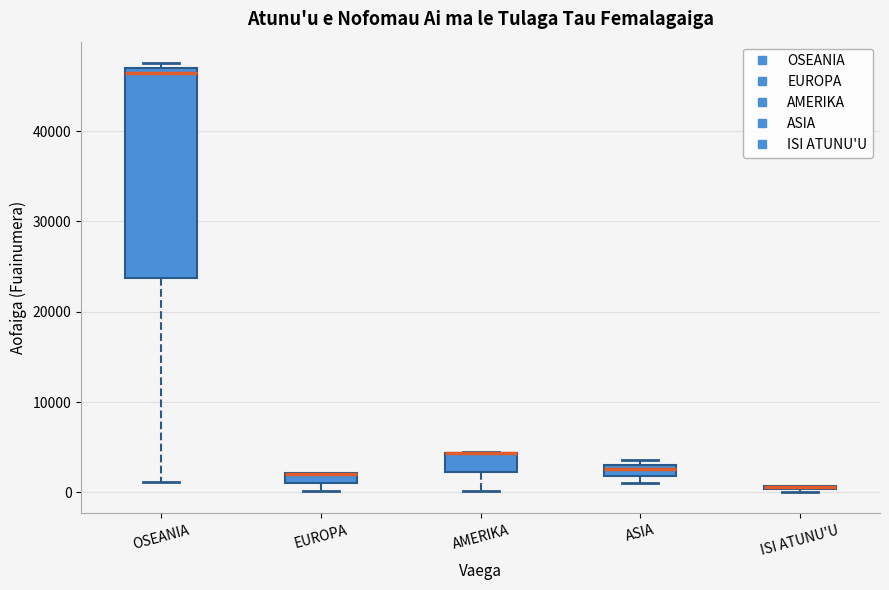

Where is the upper edge of the box for EUROPA on the y-axis? The values are not printed on the chart, so give them approximately, as read against the axis.

2000